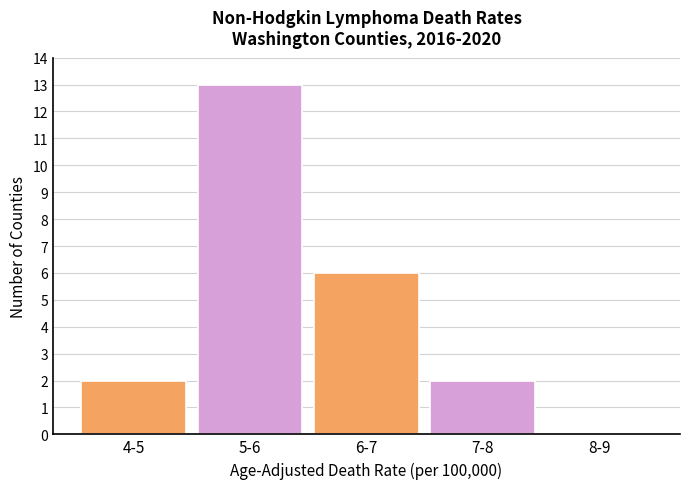

Reading left to right, what are all the values shown in this chart?

4-5=2	5-6=13	6-7=6	7-8=2	8-9=0